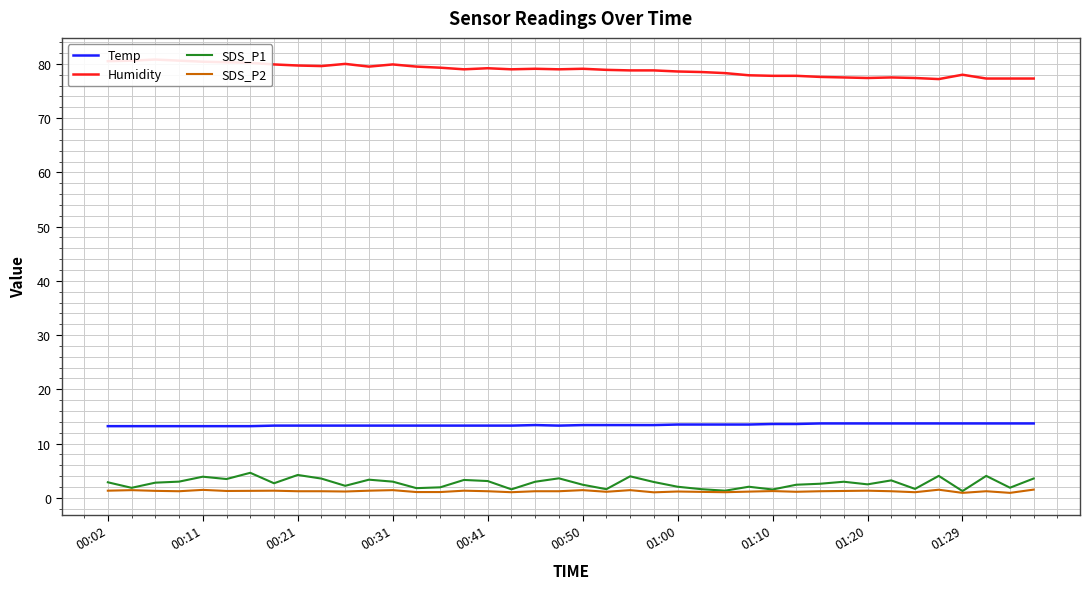

What is the label of the 26th point from the left?

25